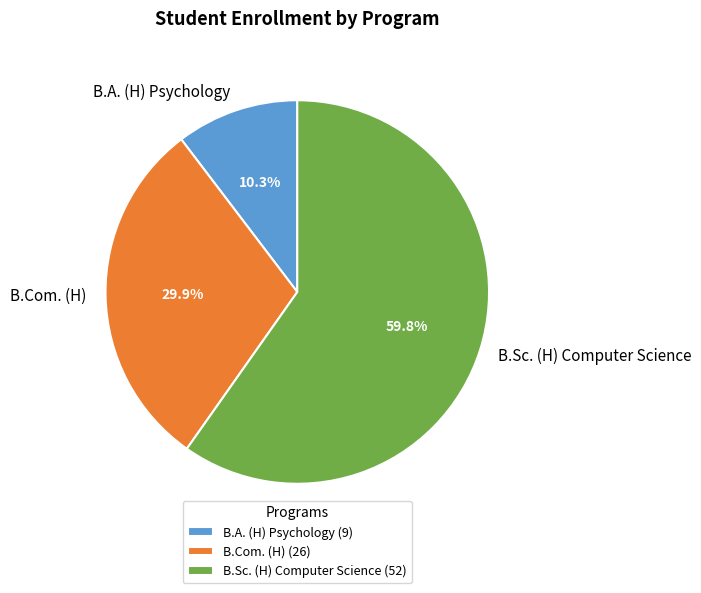

Between B.Sc. (H) Computer Science and B.Com. (H), which is larger?

B.Sc. (H) Computer Science